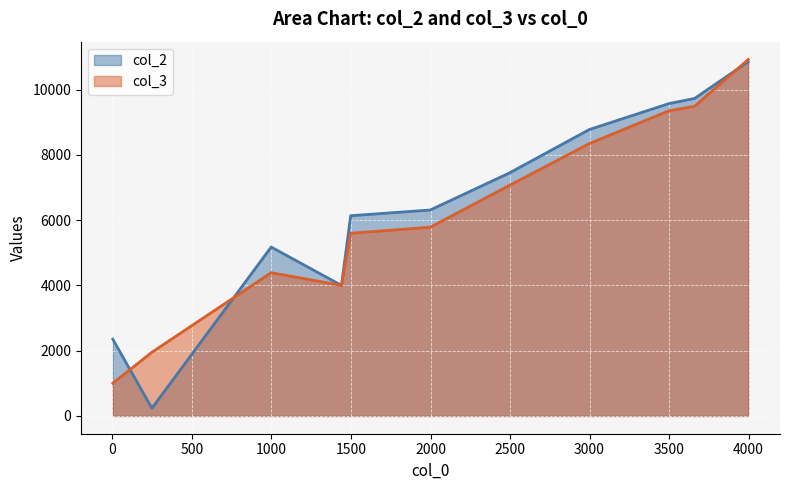

What are all the series names shown in the legend?

col_2, col_3